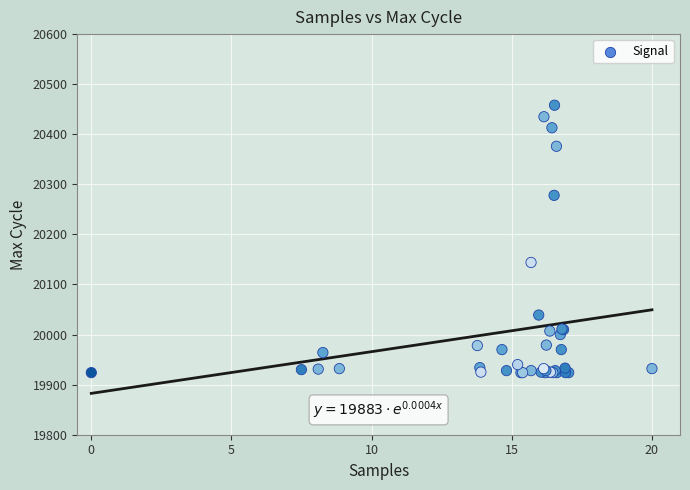

What Y value in the scatter plot is closest to 20191?

20144